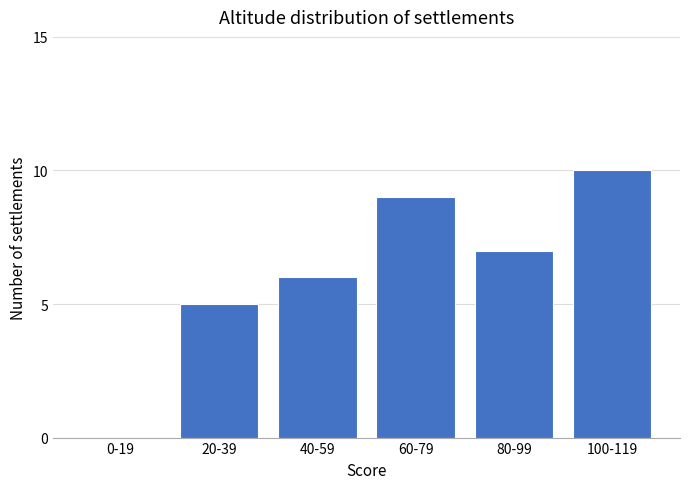

Reading left to right, transcribe all the data shown in this chart.

0-19=0	20-39=5	40-59=6	60-79=9	80-99=7	100-119=10